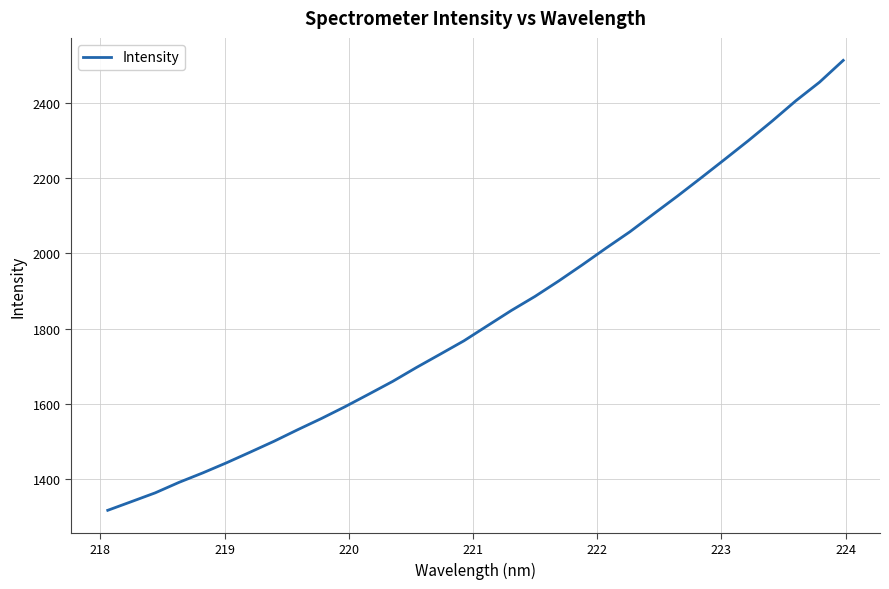

What is the greatest value displayed?

2514.2